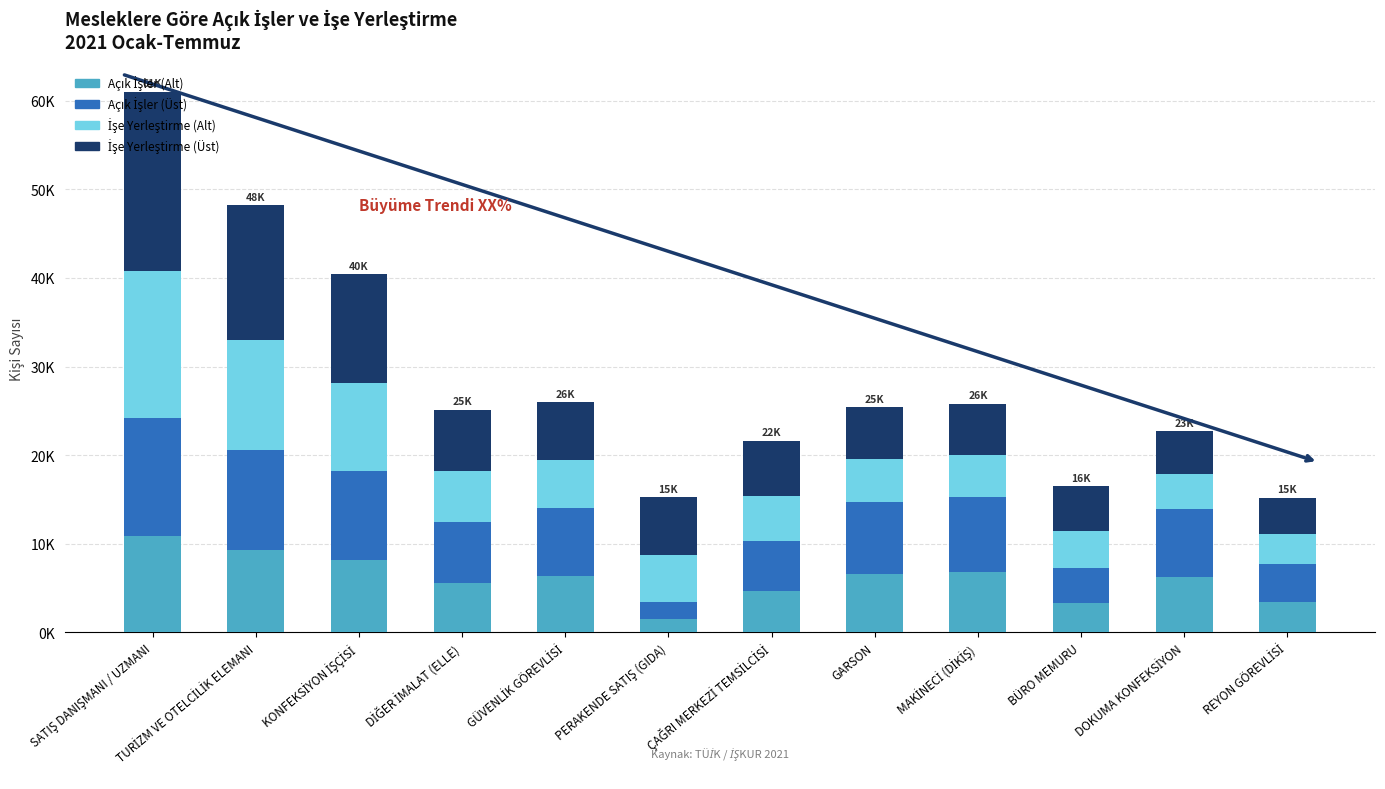

What is the sum of all İşe Yerleştirme (Üst) values?

99583.0